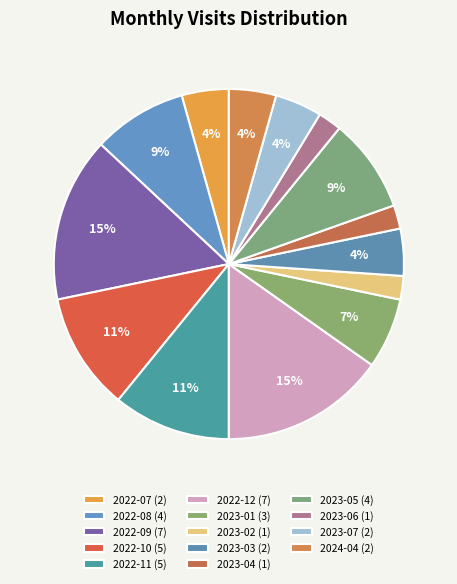

How many slices are in this pie chart?

14